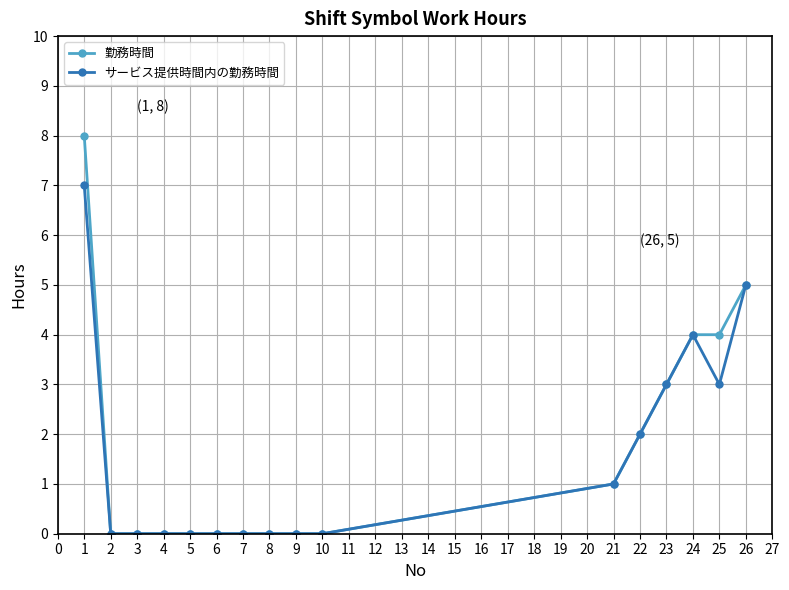

What are all the series names shown in the legend?

勤務時間, サービス提供時間内の勤務時間